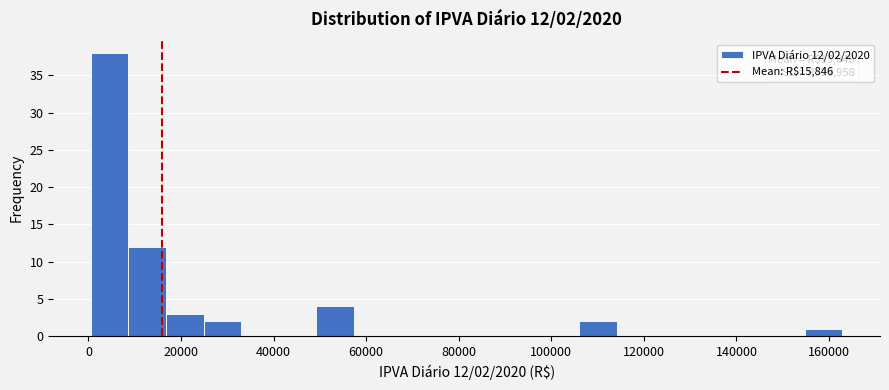

Over which range of the x-axis is the bar tallest?

0 to 8000